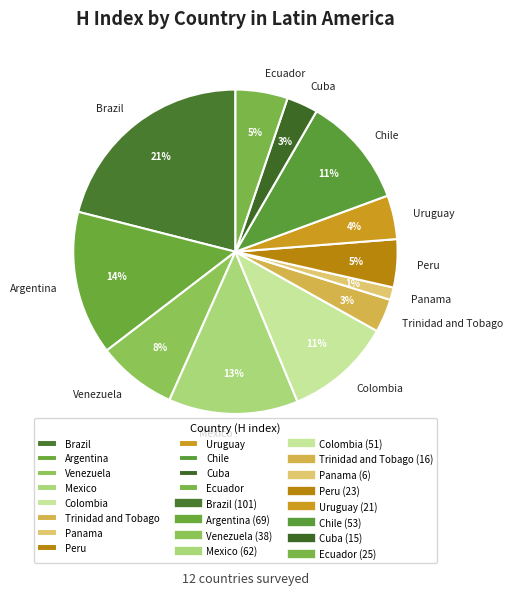

Which category has the biggest portion of the pie?

Brazil